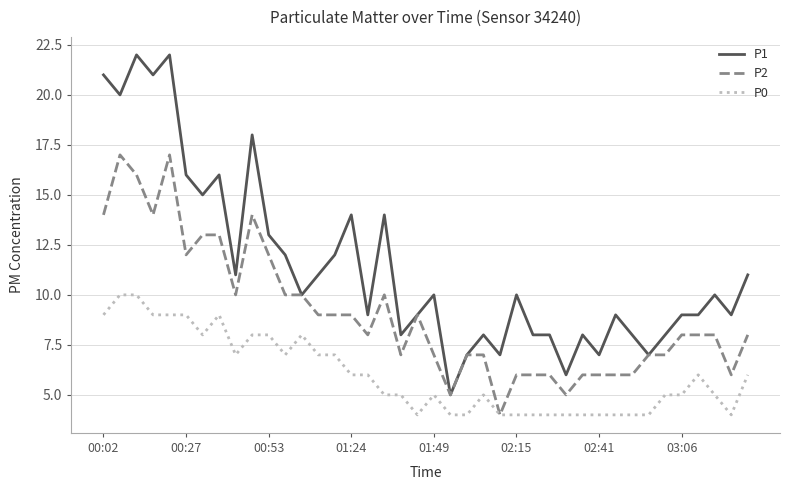

Which series has the largest range (max minus min)?

P1